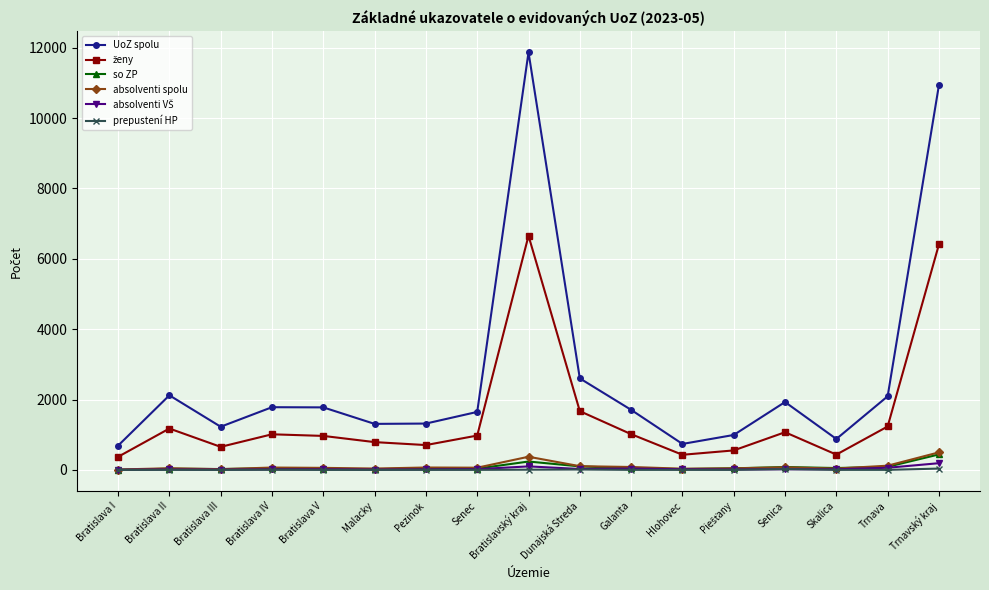

What position from the left is Malacky?

6